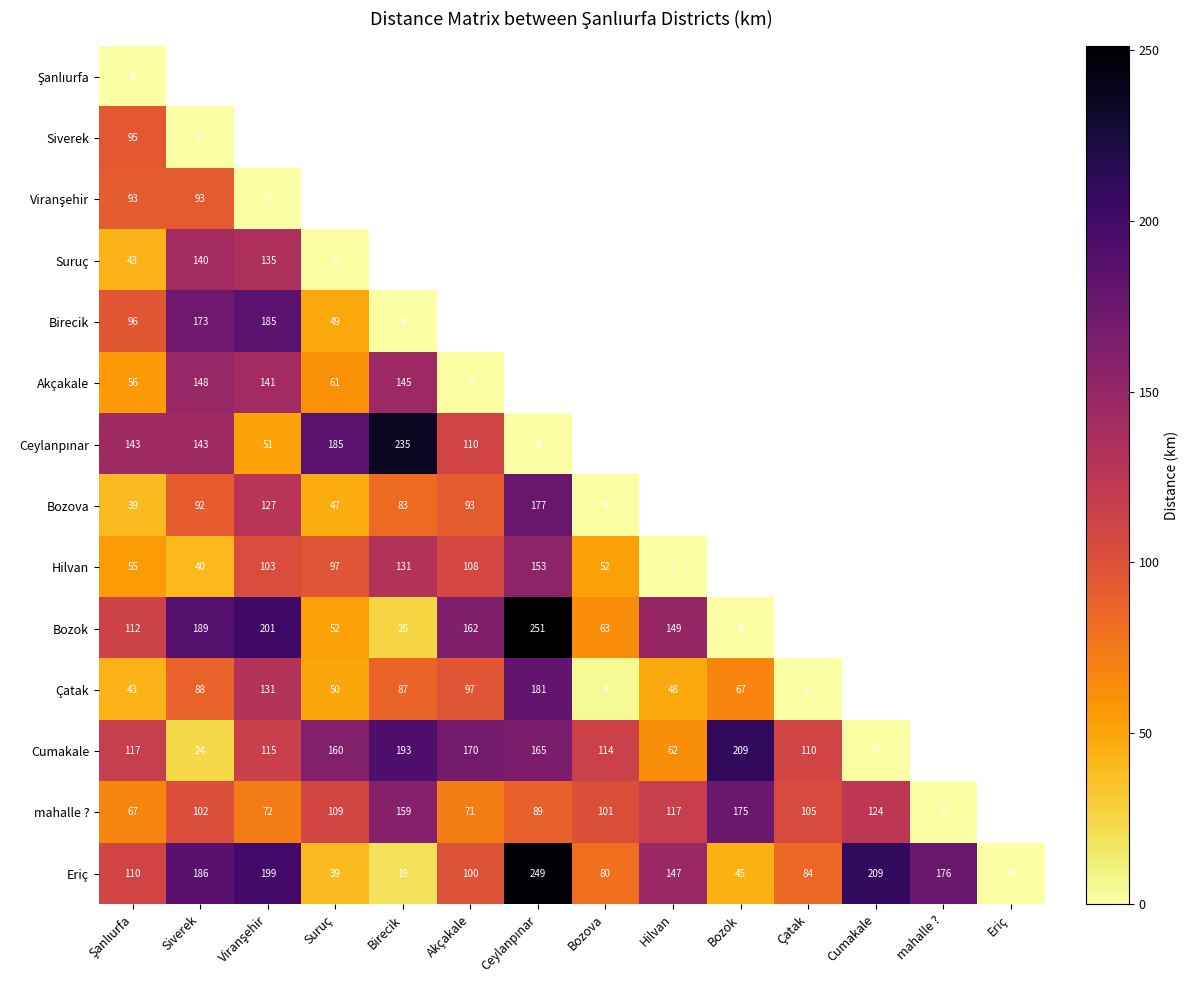

The value of Bozok at Bozova is 89. True or false?

False